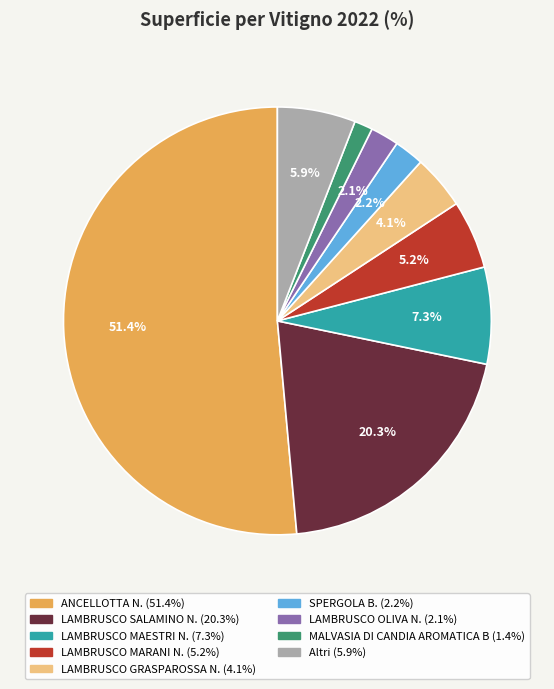

Does MALVASIA DI CANDIA AROMATICA B account for over 50% of the chart?

No